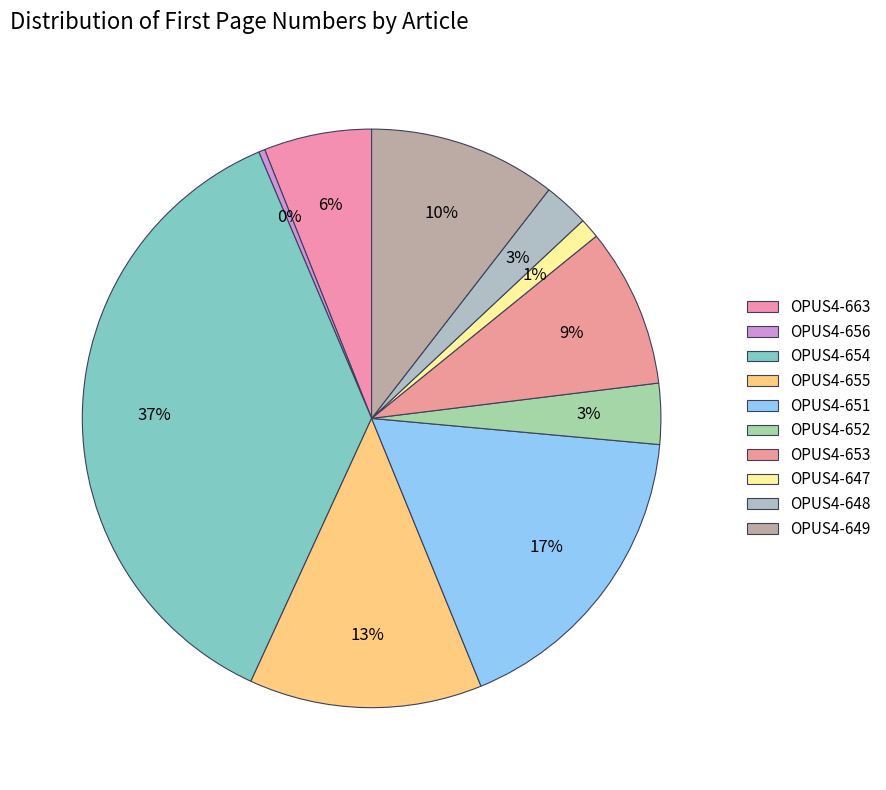

Does OPUS4-649 represent more than half of the total?

No